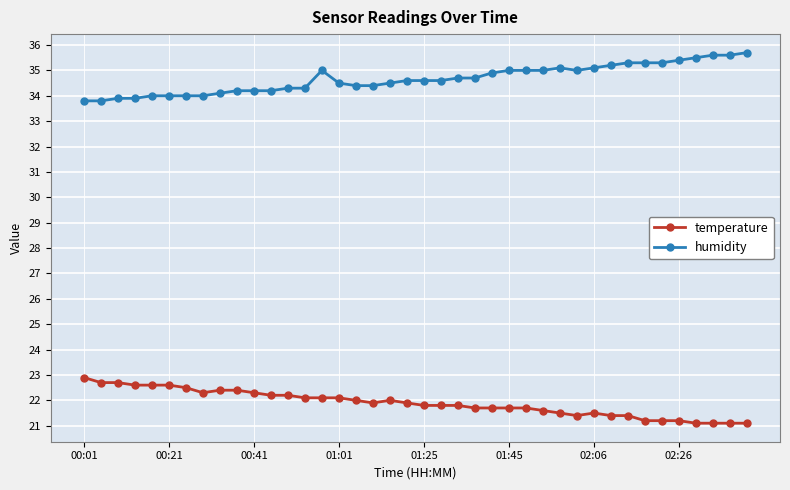

True or false: humidity and temperature cross at least once.

False